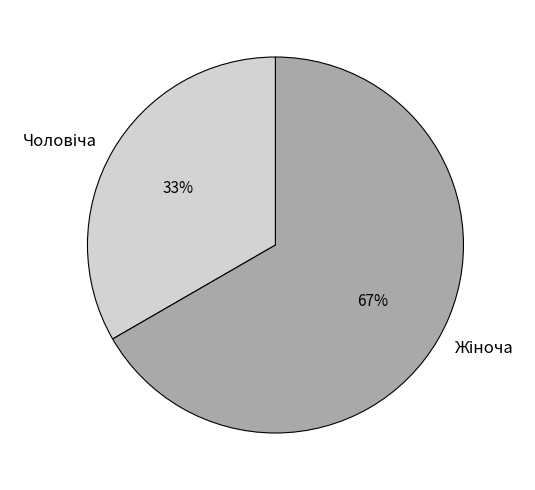

Does any single category account for the majority?

Yes